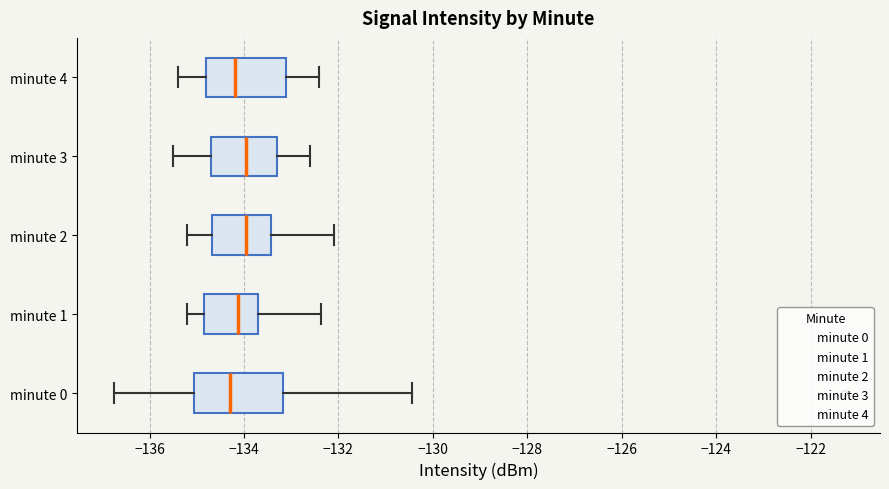

Reading bottom to top, read every box against the x-axis: the position of its median line, the range the box covers, and the ends of its whiskers. The values are not printed on the chart, so give them approximately, as read against the axis.

minute 0: median -134.2, box -135.0 to -133.2, whiskers -136.8 to -130.4
minute 1: median -134.2, box -134.8 to -133.6, whiskers -135.2 to -132.4
minute 2: median -134.0, box -134.6 to -133.4, whiskers -135.2 to -132.0
minute 3: median -134.0, box -134.6 to -133.2, whiskers -135.4 to -132.6
minute 4: median -134.2, box -134.8 to -133.0, whiskers -135.4 to -132.4